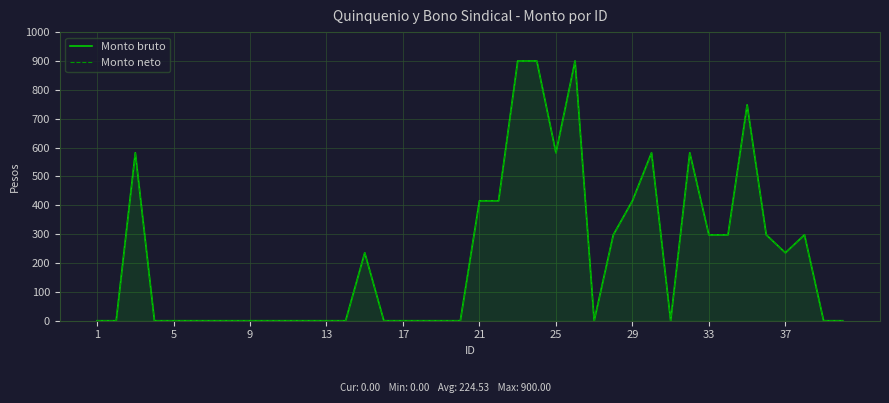

Between 20 and 25, which is larger?

25